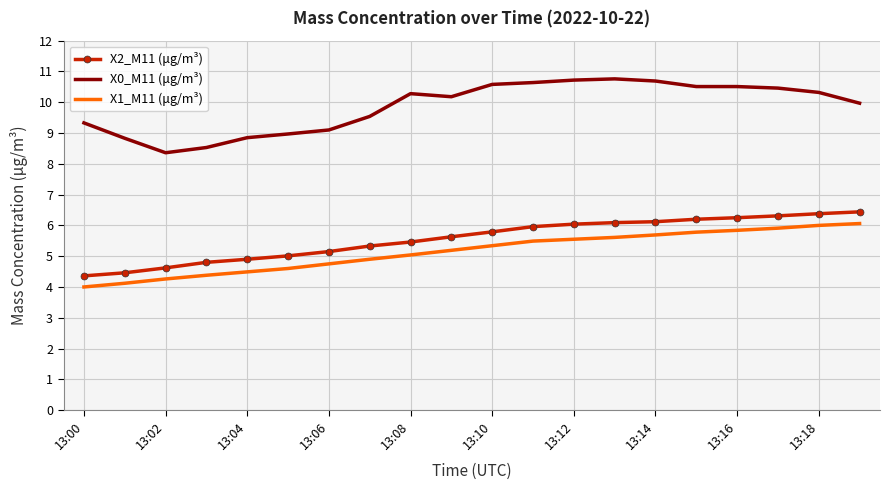

List the series in order of their peak value, highest first.

X0_M11 (μg/m³), X2_M11 (μg/m³), X1_M11 (μg/m³)